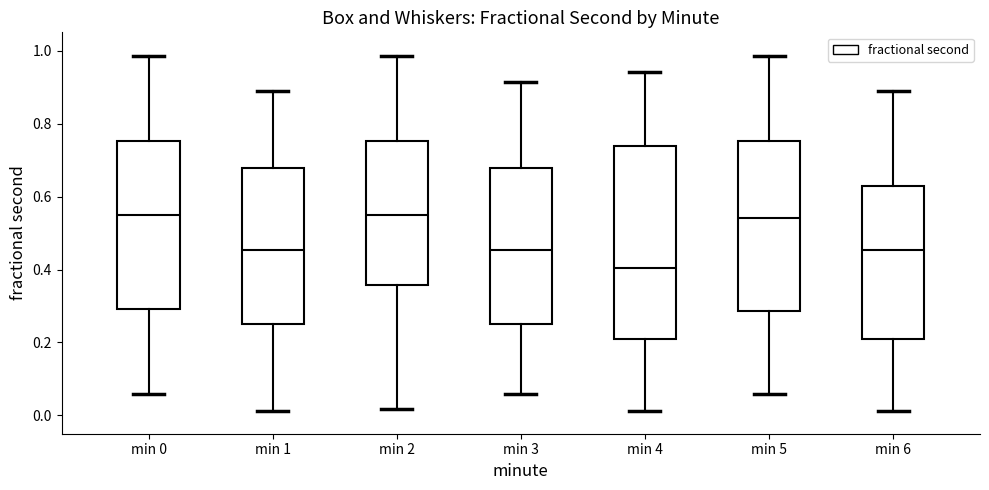

Reading left to right, transcribe this box plot: for each box, give where its median line is, the range the box spans, and where its two whiskers end, as read against the y-axis. The values are not printed on the chart, so give them approximately, as read against the axis.

min 0: median 0.54, box 0.30 to 0.76, whiskers 0.06 to 0.98
min 1: median 0.46, box 0.26 to 0.68, whiskers 0.02 to 0.88
min 2: median 0.54, box 0.36 to 0.76, whiskers 0.02 to 0.98
min 3: median 0.46, box 0.26 to 0.68, whiskers 0.06 to 0.92
min 4: median 0.40, box 0.22 to 0.74, whiskers 0.02 to 0.94
min 5: median 0.54, box 0.28 to 0.76, whiskers 0.06 to 0.98
min 6: median 0.46, box 0.22 to 0.62, whiskers 0.02 to 0.88